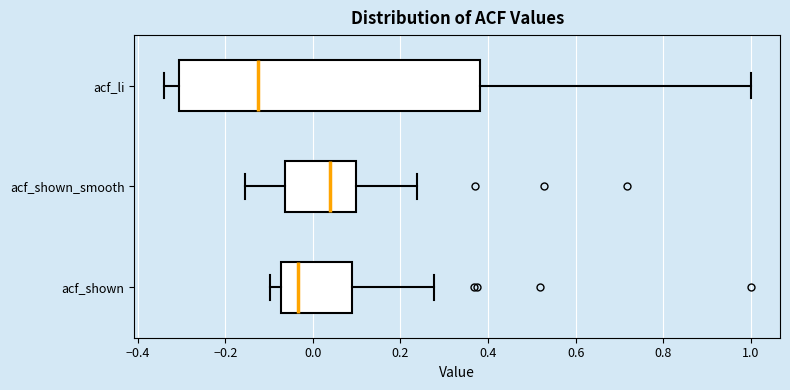

Where does the median line of the box for acf_shown sit on the x-axis? The values are not printed on the chart, so give them approximately, as read against the axis.

-0.04